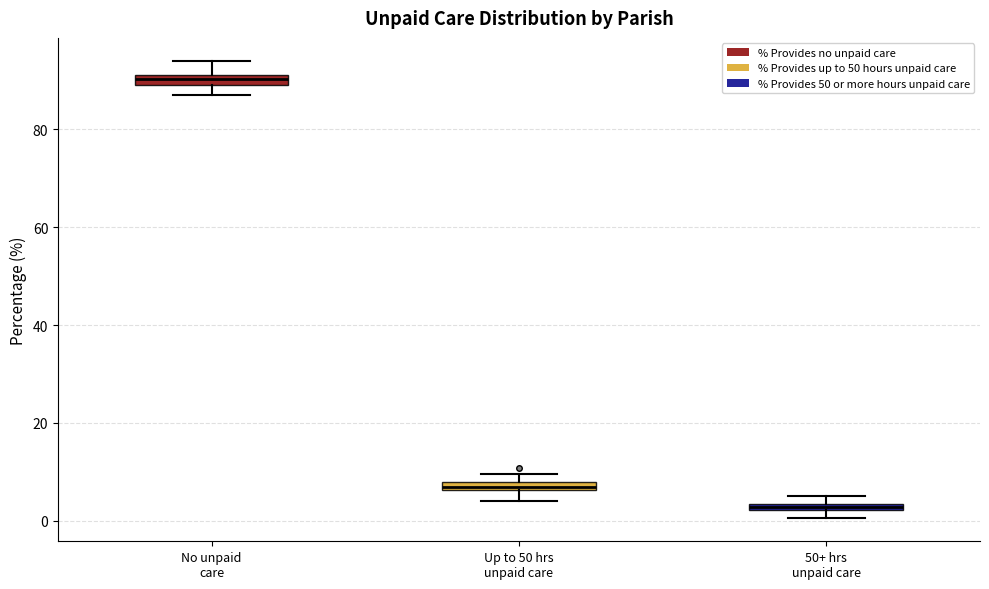

Which box has the lowest median line?

50+ hrs unpaid care